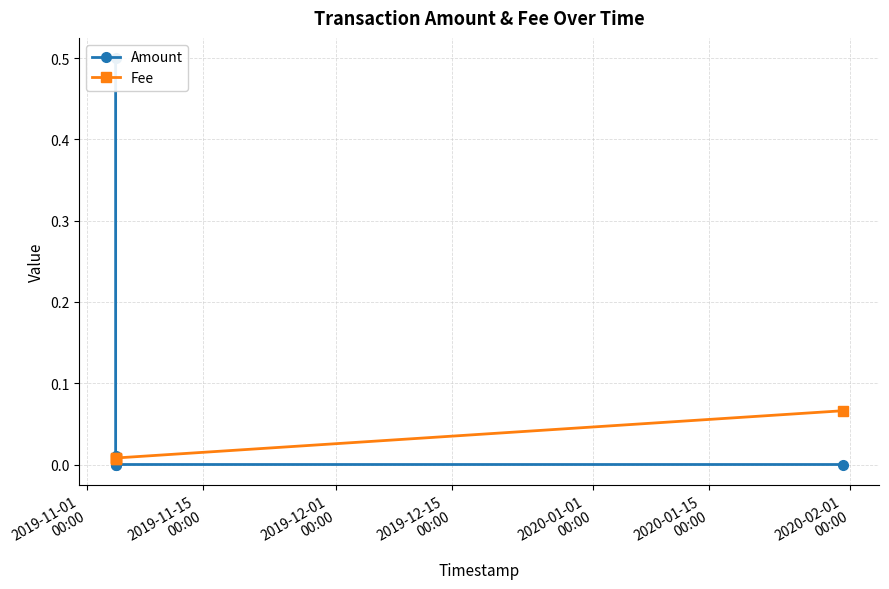

How many categories are shown in the chart?

5